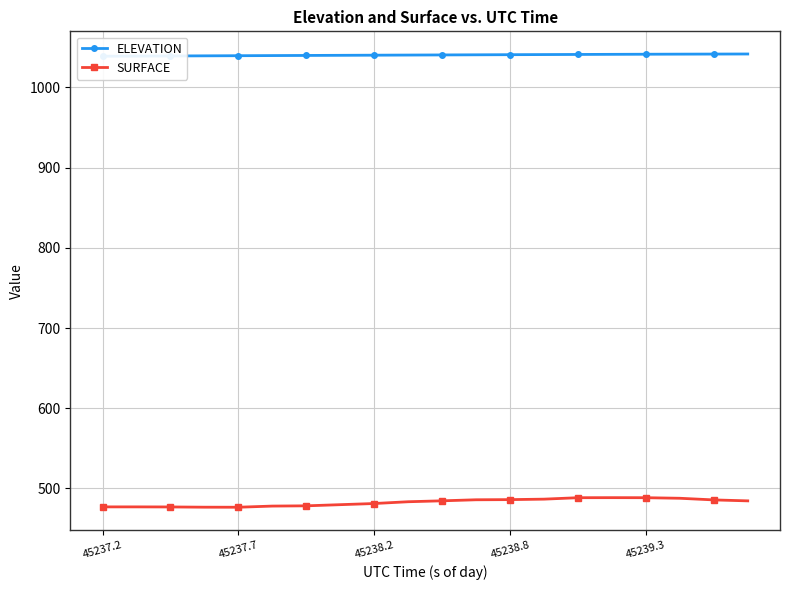

Does the chart have visible grid lines?

Yes